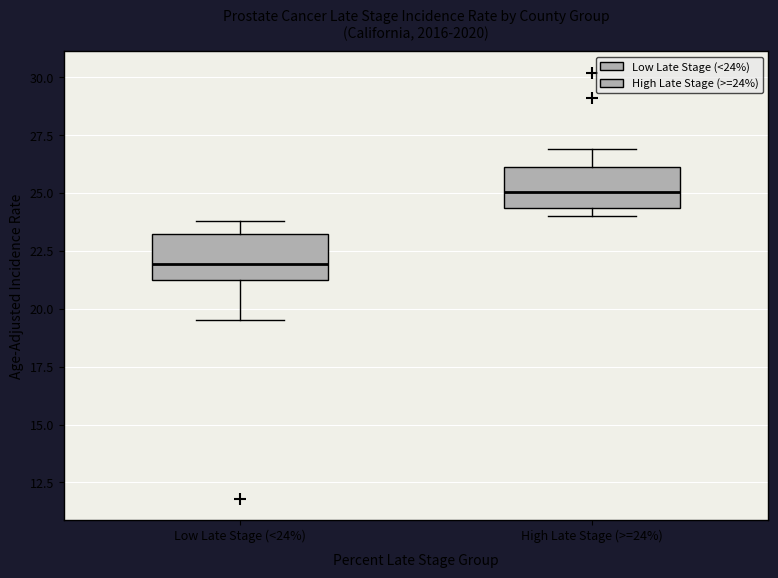

Where is the lower edge of the box for Low Late Stage (<24%) on the y-axis? The values are not printed on the chart, so give them approximately, as read against the axis.

21.5